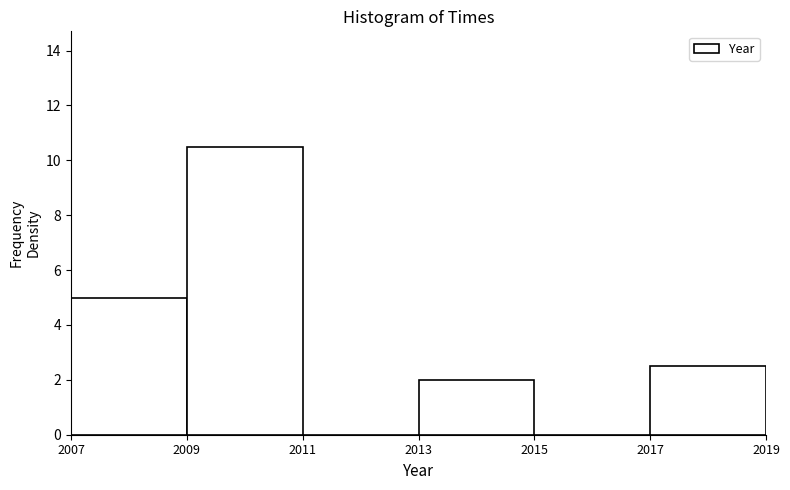

Over which range of the x-axis is the bar tallest?

2009 to 2011